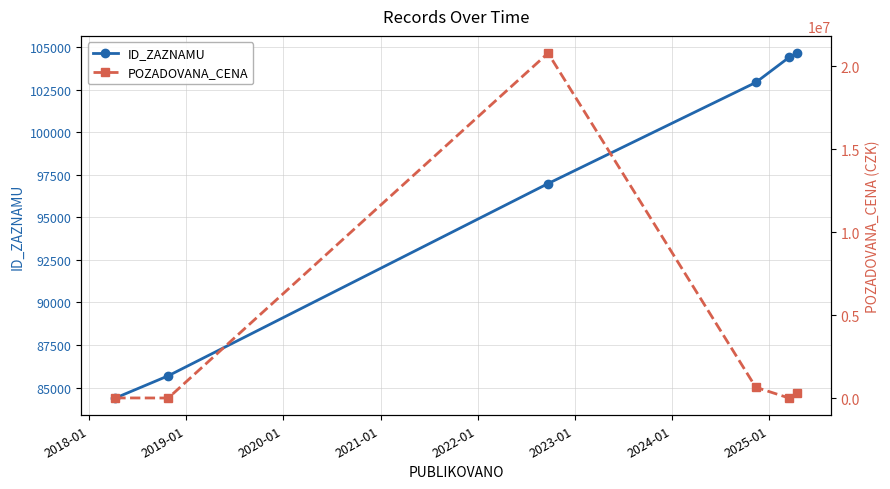

What is the average value of the POZADOVANA_CENA series?

3647580